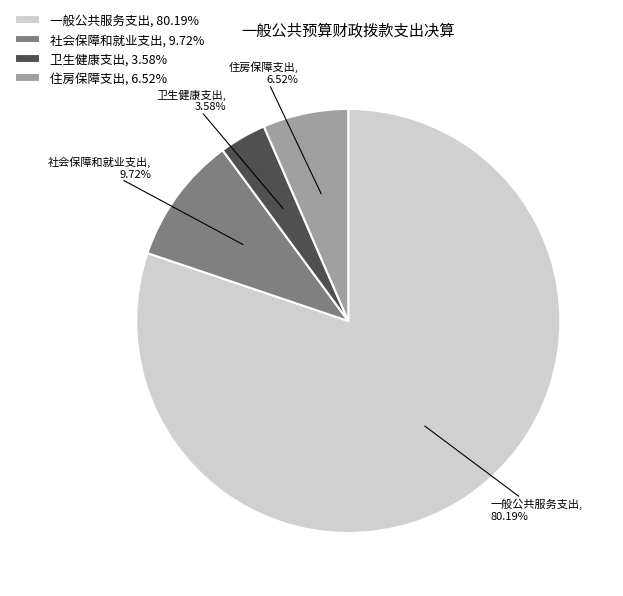

The 社会保障和就业支出 slice represents 10% of the pie. True or false?

True